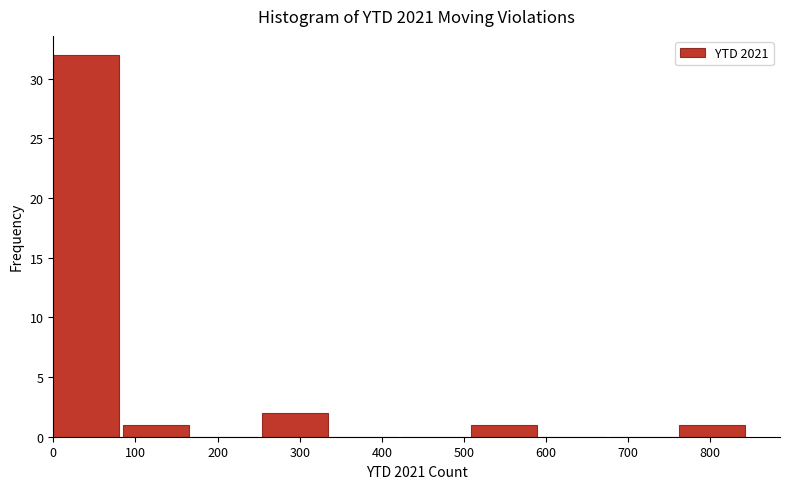

Reading left to right, list every bar in this chart as the range it spans on the x-axis followed by its height. Neither the bar edges nor the heights are printed on the chart, so give them approximately, as read against the axes.

0 to 80: 32
80 to 170: 1
170 to 250: 0
250 to 340: 2
340 to 420: 0
420 to 510: 0
510 to 590: 1
590 to 680: 0
680 to 760: 0
760 to 850: 1